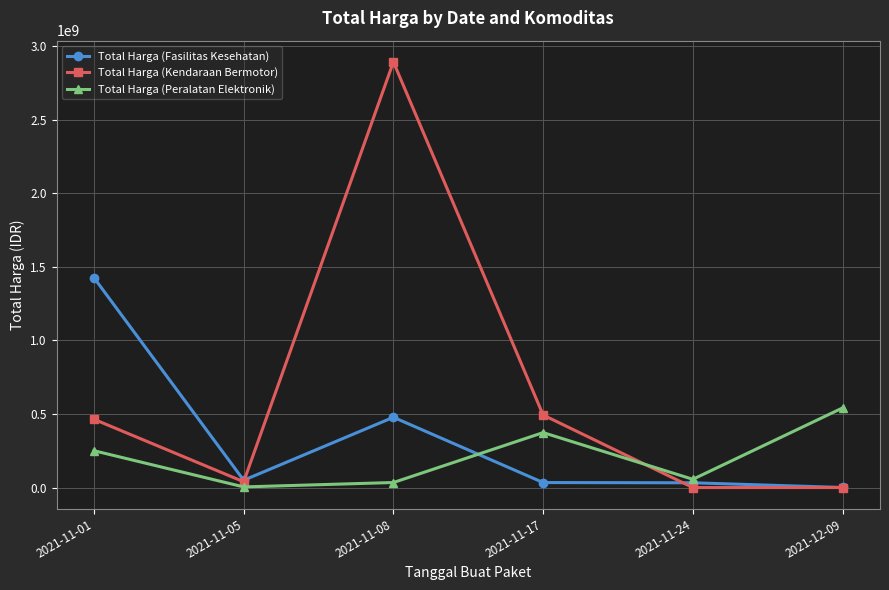

What is the spread (max minus min) of values at 2021-11-08?

2857830000